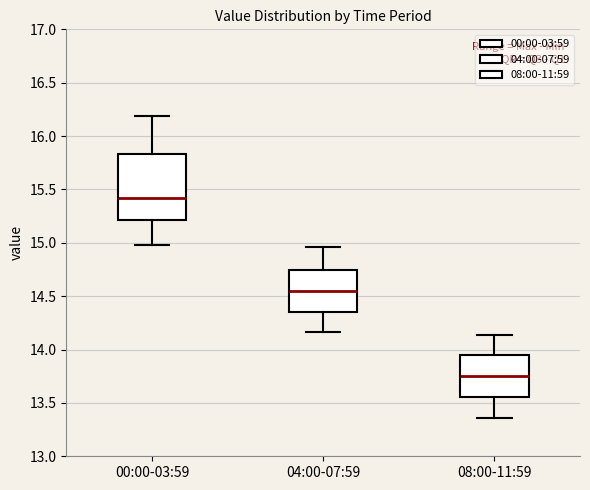

Which box has the lowest median line?

08:00-11:59